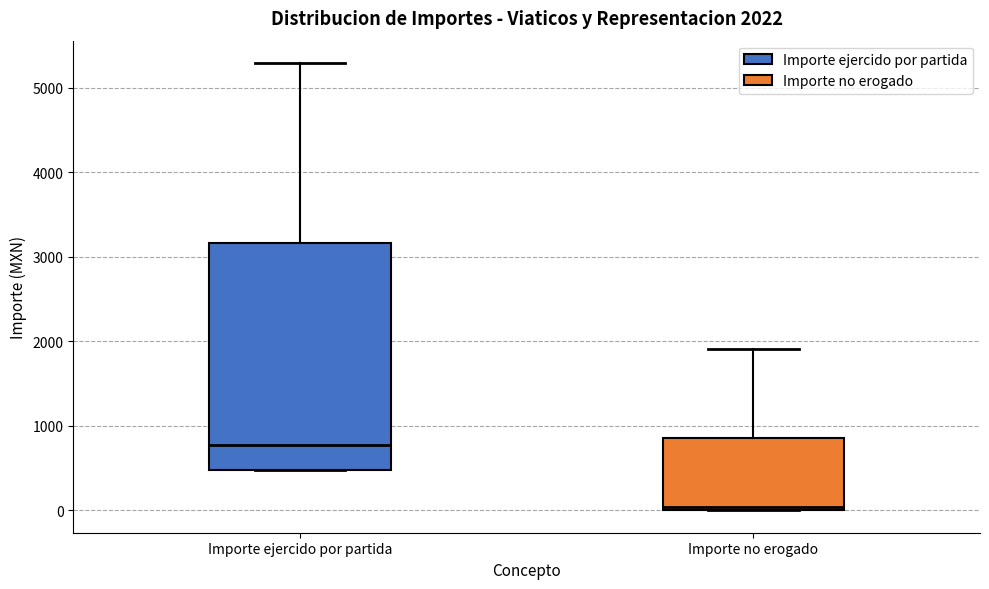

Which box is the tallest, from its lower edge to its upper edge?

Importe ejercido por partida